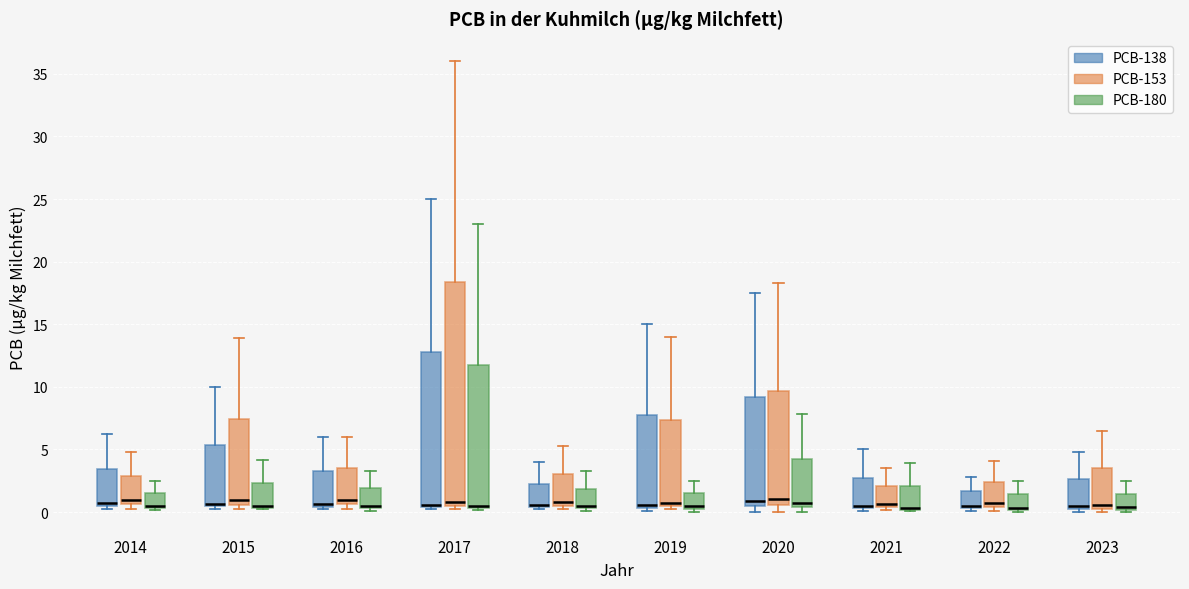

Reading left to right, read every box against the y-axis: the position of its median line, the range the box covers, and the ends of its whiskers. The values are not printed on the chart, so give them approximately, as read against the axis.

2014 (PCB-138): median 0.5 (just above the box's lower edge), box 0.5 to 3.5, whiskers 0.5 (just below the box's lower edge) to 6.0
2014 (PCB-153): median 1.0, box 0.5 to 3.0, whiskers 0.5 (just below the box's lower edge) to 5.0
2014 (PCB-180): median 0.5 (drawn on the box's lower edge), box 0.5 to 1.5, whiskers 0.0 to 2.5
2015 (PCB-138): median 0.5 (just above the box's lower edge), box 0.5 to 5.5, whiskers 0.5 (just below the box's lower edge) to 10.0
2015 (PCB-153): median 1.0, box 0.5 to 7.5, whiskers 0.5 (just below the box's lower edge) to 14.0
2015 (PCB-180): median 0.5 (drawn on the box's lower edge), box 0.5 to 2.5, whiskers 0.0 to 4.0
2016 (PCB-138): median 0.5 (just above the box's lower edge), box 0.5 to 3.5, whiskers 0.0 to 6.0
2016 (PCB-153): median 1.0, box 0.5 to 3.5, whiskers 0.5 (just below the box's lower edge) to 6.0
2016 (PCB-180): median 0.5 (just above the box's lower edge), box 0.5 to 2.0, whiskers 0.0 to 3.5
2017 (PCB-138): median 0.5 (just above the box's lower edge), box 0.5 to 13.0, whiskers 0.5 (just below the box's lower edge) to 25.0
2017 (PCB-153): median 1.0, box 0.5 to 18.5, whiskers 0.5 (just below the box's lower edge) to 36.0
2017 (PCB-180): median 0.5 (just above the box's lower edge), box 0.5 to 12.0, whiskers 0.0 to 23.0
2018 (PCB-138): median 0.5 (drawn on the box's lower edge), box 0.5 to 2.5, whiskers 0.5 to 4.0
2018 (PCB-153): median 1.0, box 0.5 to 3.0, whiskers 0.5 (just below the box's lower edge) to 5.5
2018 (PCB-180): median 0.5 (just above the box's lower edge), box 0.5 to 2.0, whiskers 0.0 to 3.0
2019 (PCB-138): median 0.5 (just above the box's lower edge), box 0.5 to 8.0, whiskers 0.0 to 15.0
2019 (PCB-153): median 0.5 (just above the box's lower edge), box 0.5 to 7.5, whiskers 0.5 (just below the box's lower edge) to 14.0
2019 (PCB-180): median 0.5 (just above the box's lower edge), box 0.5 to 1.5, whiskers 0.0 to 2.5
2020 (PCB-138): median 1.0, box 0.5 to 9.0, whiskers 0.0 to 17.5
2020 (PCB-153): median 1.0, box 0.5 to 9.5, whiskers 0.0 to 18.5
2020 (PCB-180): median 0.5 (just above the box's lower edge), box 0.5 to 4.5, whiskers 0.0 to 8.0
2021 (PCB-138): median 0.5 (just above the box's lower edge), box 0.5 to 3.0, whiskers 0.0 to 5.0
2021 (PCB-153): median 0.5 (just above the box's lower edge), box 0.5 to 2.0, whiskers 0.0 to 3.5
2021 (PCB-180): median 0.5 (drawn on the box's lower edge), box 0.0 to 2.0, whiskers 0.0 to 4.0
2022 (PCB-138): median 0.5 (just above the box's lower edge), box 0.5 to 1.5, whiskers 0.0 to 3.0
2022 (PCB-153): median 0.5 (just above the box's lower edge), box 0.5 to 2.5, whiskers 0.0 to 4.0
2022 (PCB-180): median 0.5 (drawn on the box's lower edge), box 0.0 to 1.5, whiskers 0.0 (just below the box's lower edge) to 2.5
2023 (PCB-138): median 0.5, box 0.0 to 2.5, whiskers 0.0 (just below the box's lower edge) to 5.0
2023 (PCB-153): median 0.5 (just above the box's lower edge), box 0.5 to 3.5, whiskers 0.0 to 6.5
2023 (PCB-180): median 0.5, box 0.0 to 1.5, whiskers 0.0 (just below the box's lower edge) to 2.5